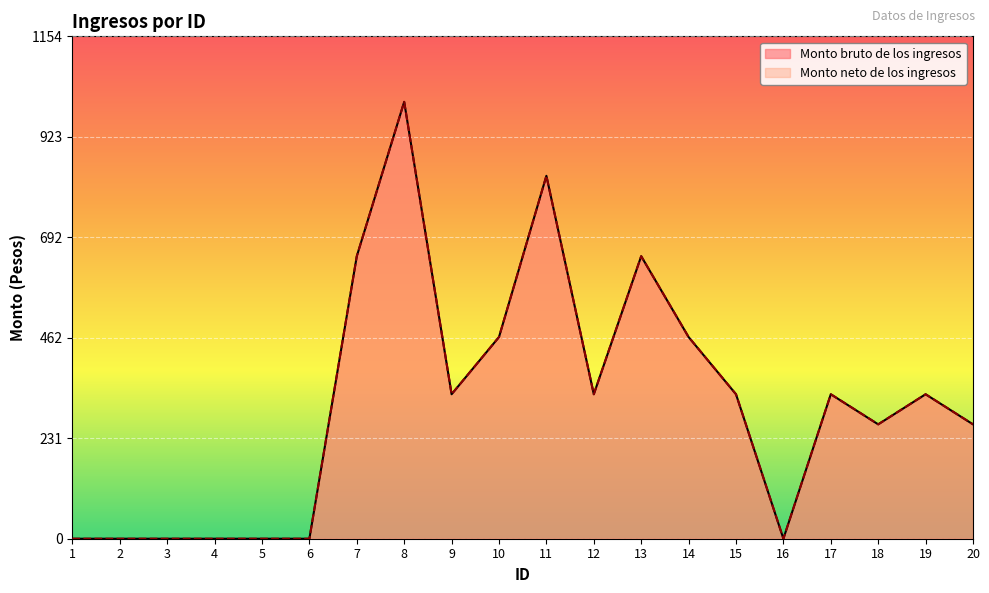

Does the chart display data point markers on the line(s)?

No